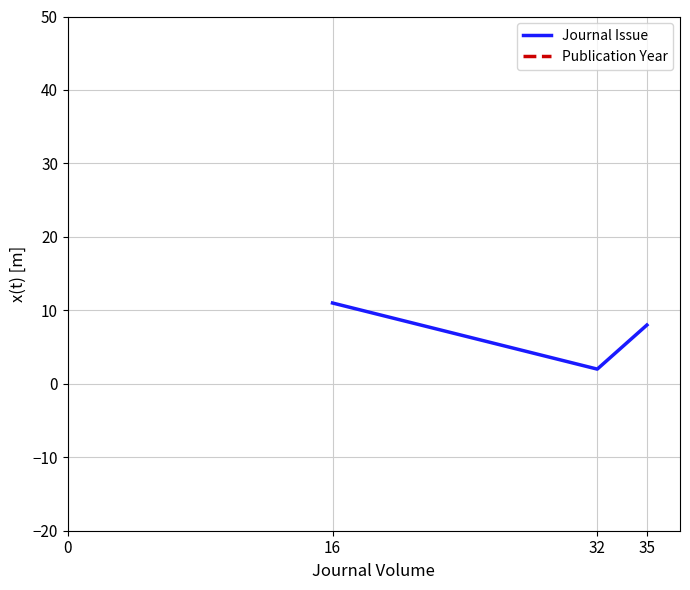

What is the value of the Publication Year point at the 1st from the left?

2014